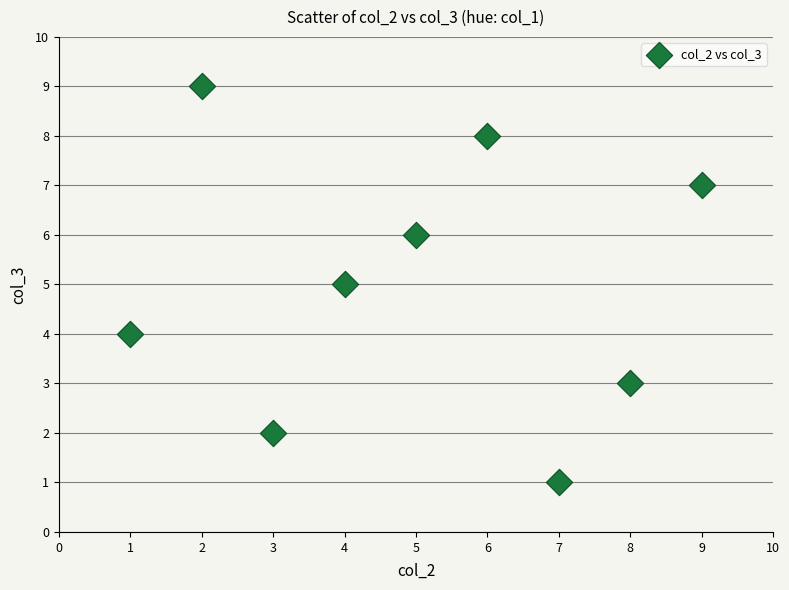

What is the range of X values (max minus min)?

8